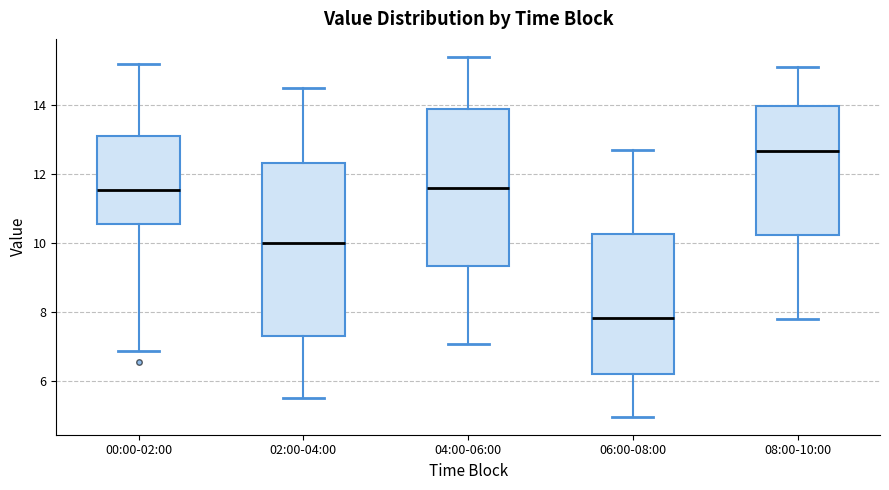

Which box has the lowest median line?

06:00-08:00